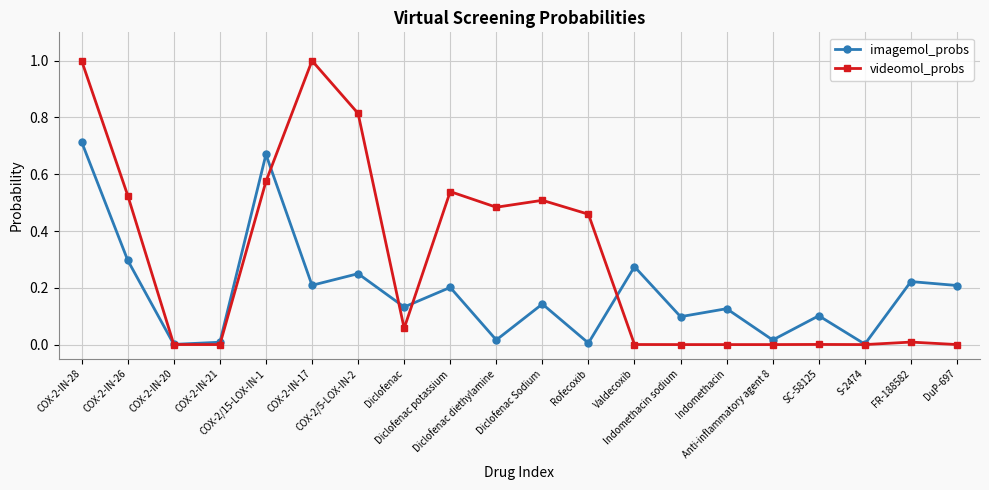

Is it true that imagemol_probs equals 0.0 at Rofecoxib?

True